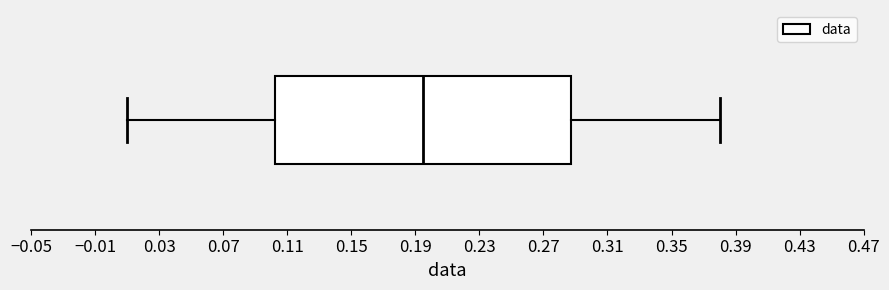

Where does the right whisker of the box end on the x-axis? The values are not printed on the chart, so give them approximately, as read against the axis.

0.380